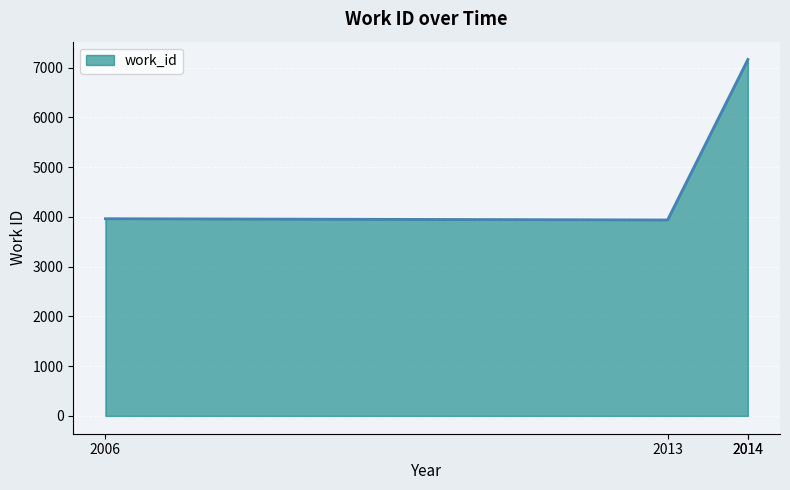

Reading left to right, list all the values displayed in this chart.

2006=3963	2013=3938	2014=7163	2014=7163